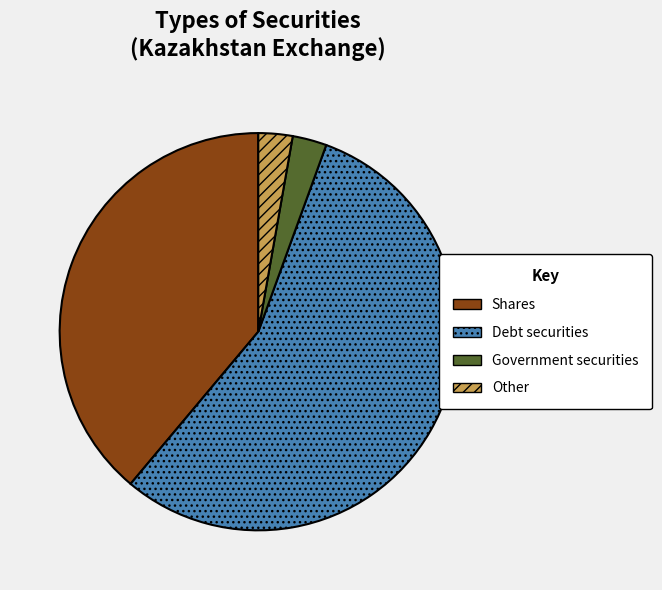

Does any single category account for the majority?

Yes